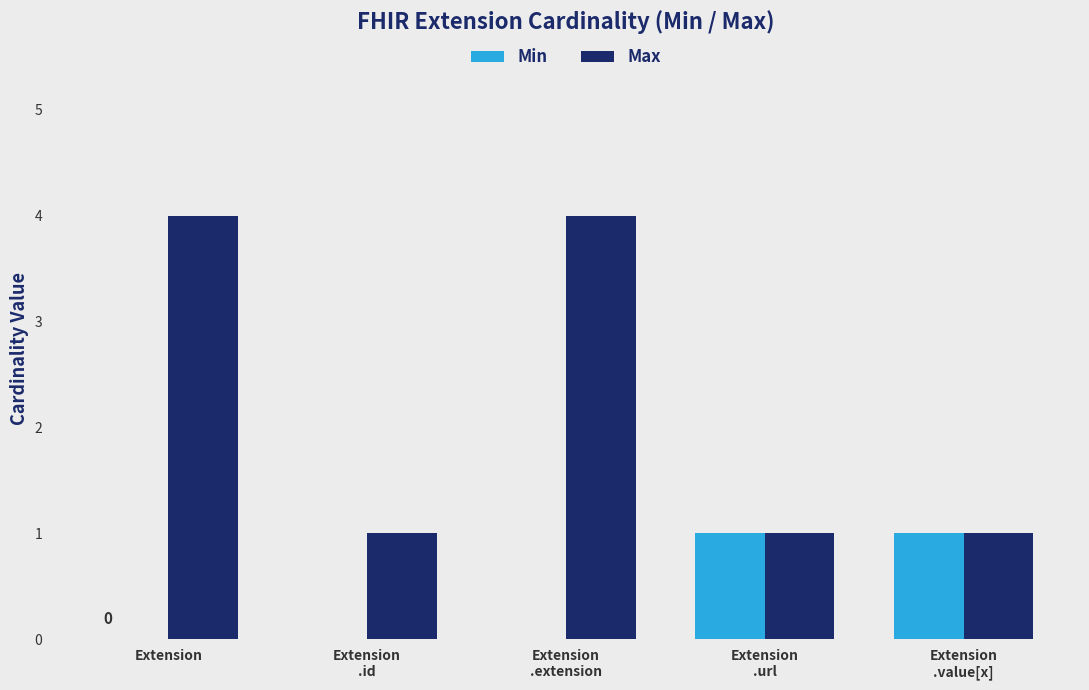

Count the number of data series in this chart.

2